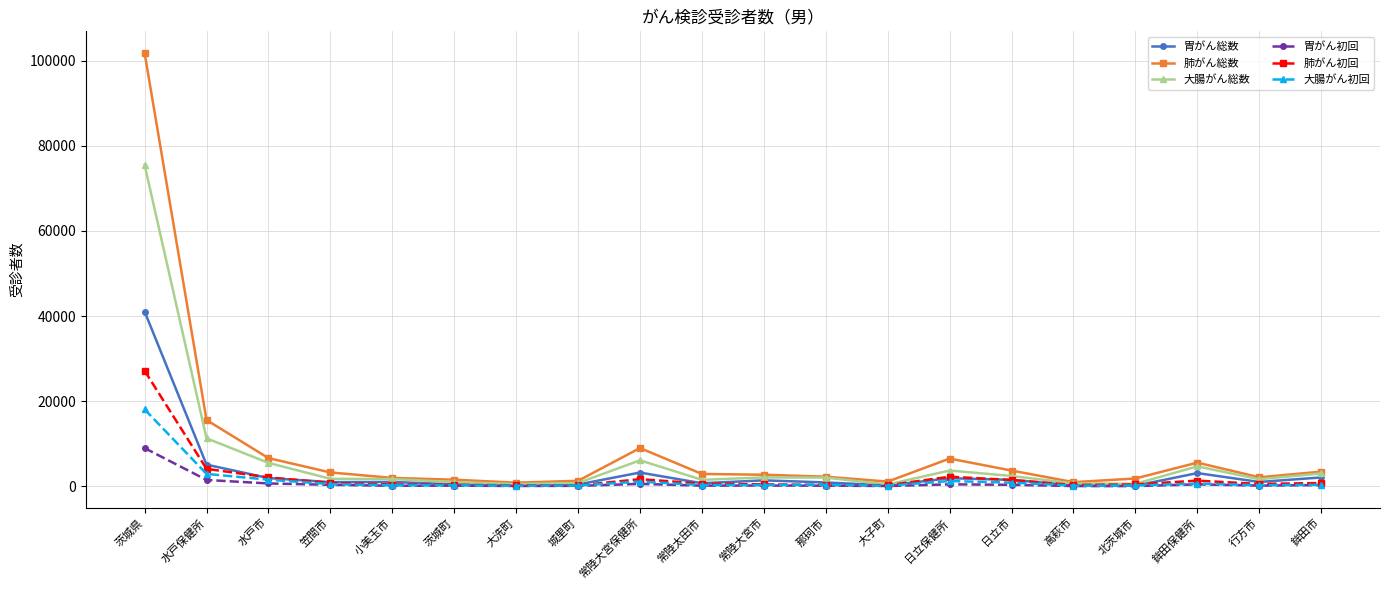

What is the label of the 2nd point from the left?

水戸保健所